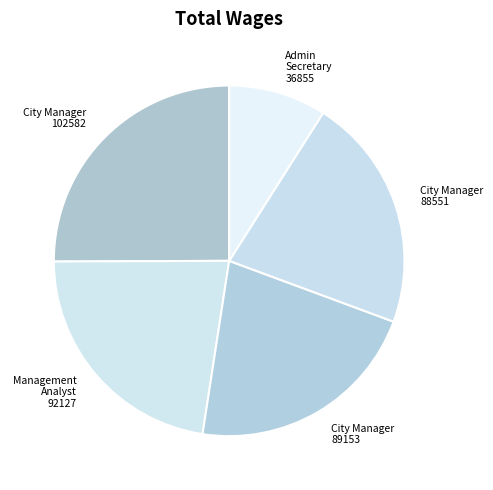

Is it true that City Manager 89153 is 12% of the pie?

False